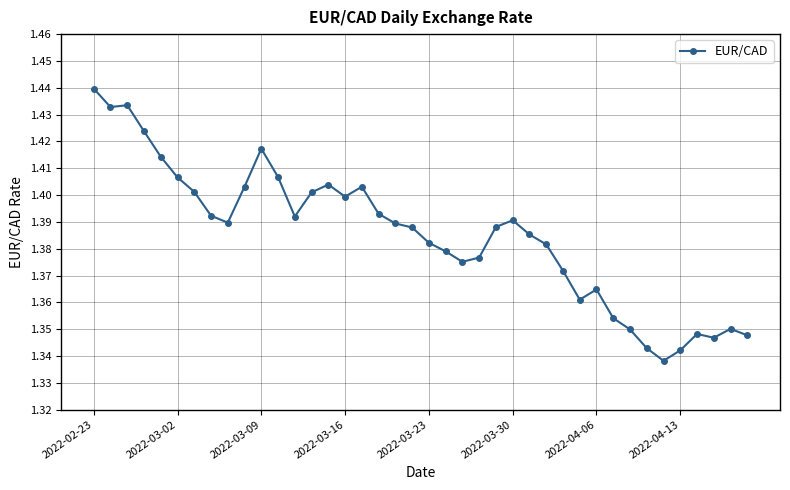

How many lines are shown in the chart?

1